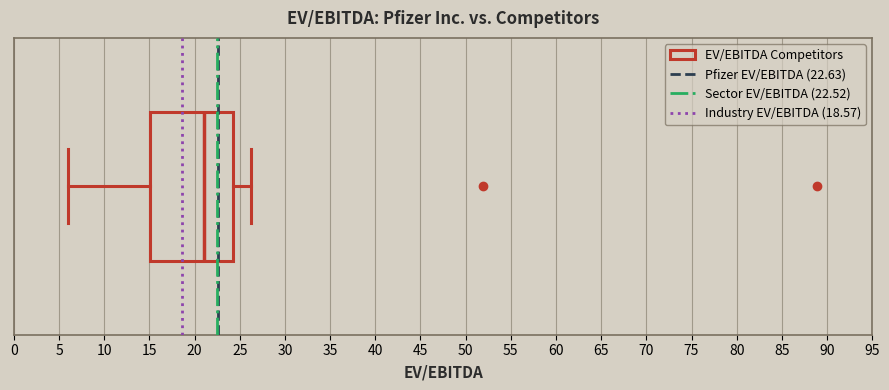

Transcribe this box plot: give where the median line is, the range the box spans, and where the two whiskers end, as read against the x-axis. The values are not printed on the chart, so give them approximately, as read against the axis.

median 21.0, box 15.0 to 24.5, whiskers 6.0 to 26.5